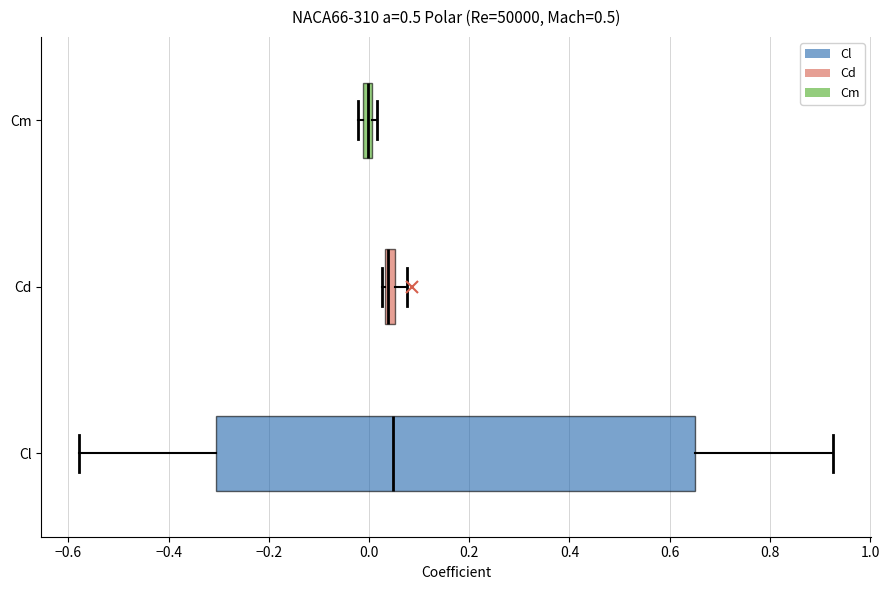

Where does the median line of the box for Cl sit on the x-axis? The values are not printed on the chart, so give them approximately, as read against the axis.

0.04